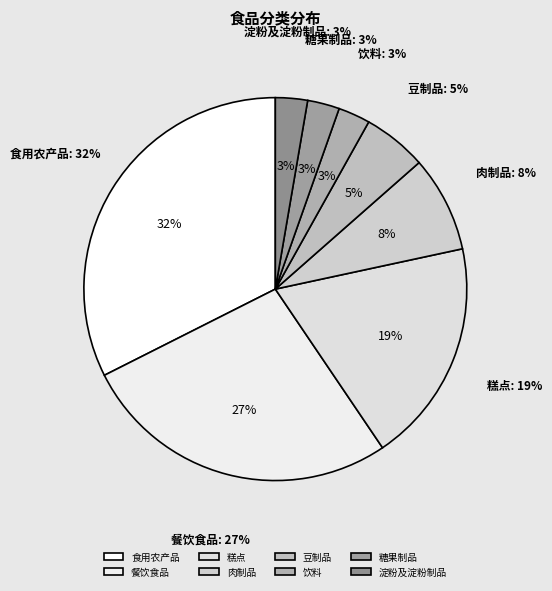

To the nearest percent, what percentage of the pie is 饮料?

3%